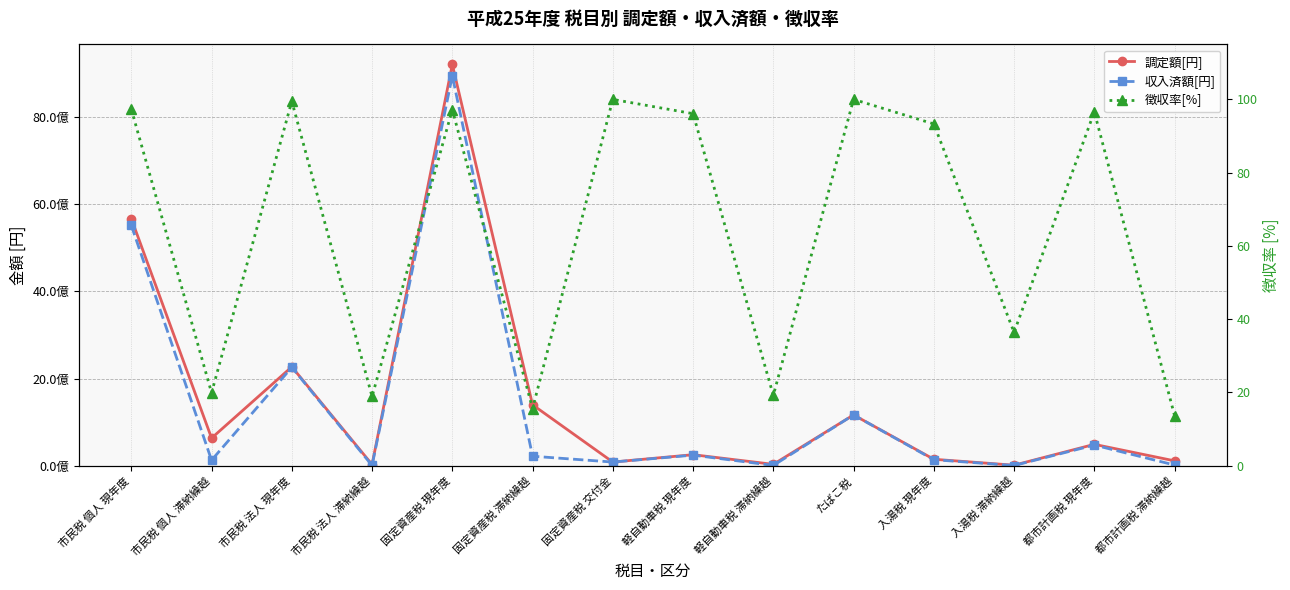

Reading right to left, list all the values displayed in this chart.

調定額[円]: 111303000.0	489791000.0	11383000.0	147560000.0	1164988000.0	30923000.0	252524000.0	83343000.0	1396877000.0	9204040000.0	27184000.0	2268254000.0	632459000.0	5668348000.0
収入済額[円]: 15193000.0	473162000.0	4141000.0	137685000.0	1164988000.0	5926000.0	242585000.0	83343000.0	217364000.0	8944499000.0	5137000.0	2257474000.0	125788000.0	5512726000.0
徴収率[%]: 13.7	96.6	36.4	93.3	100.0	19.2	96.1	100.0	15.6	97.2	18.9	99.5	19.9	97.3